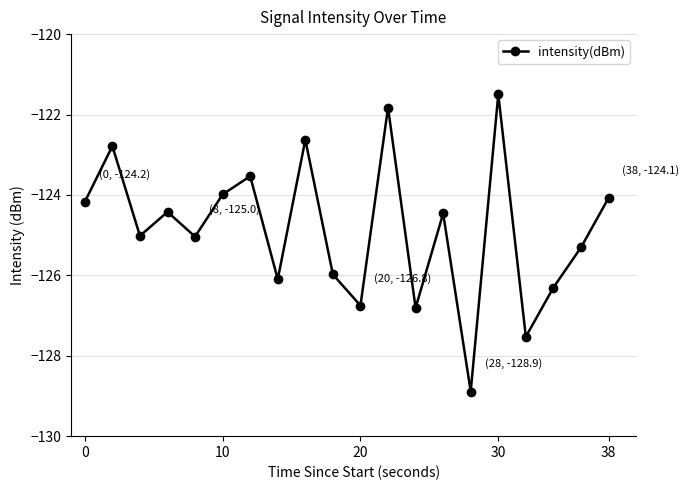

How many points are higher than both their immediate neighbors (excluding endpoints)?

7